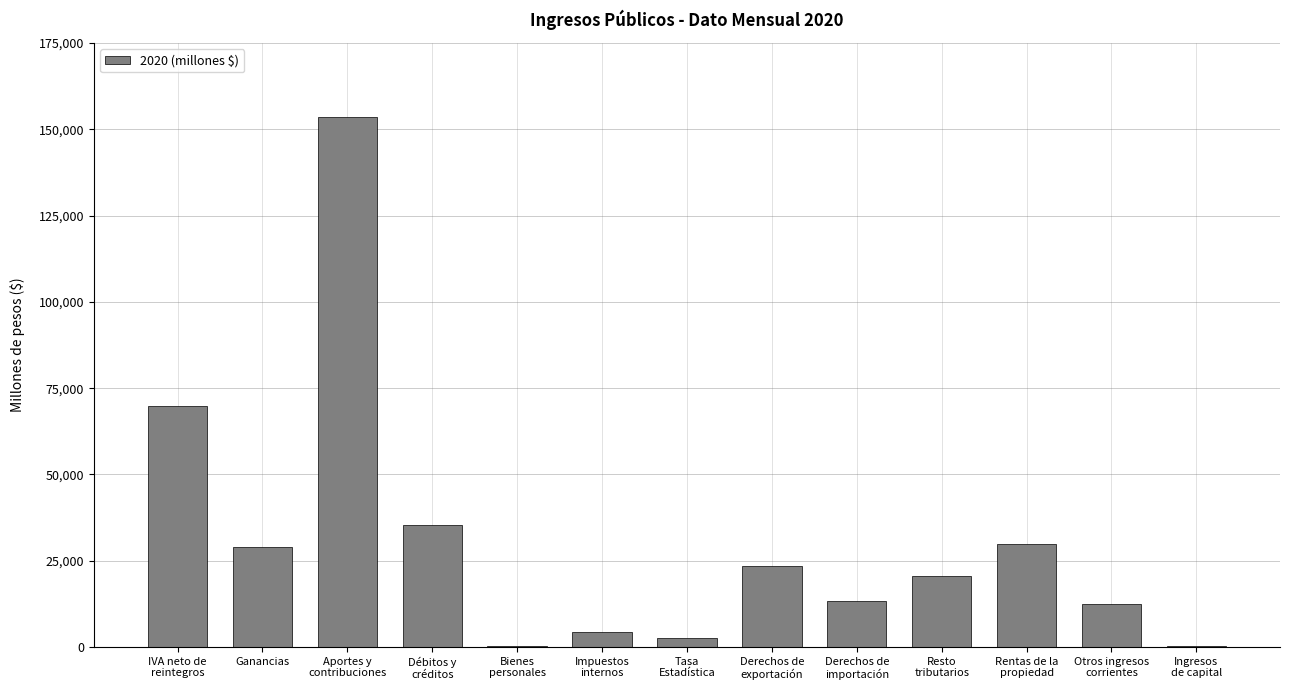

Which category has the highest value across all series?

Aportes y
contribuciones